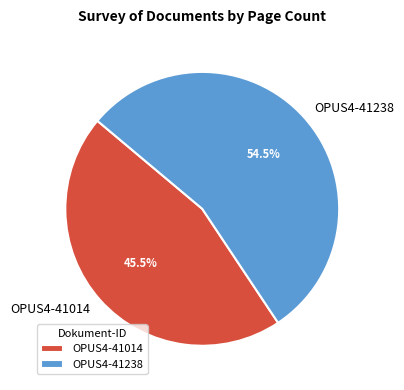

Combined, what portion of the pie is OPUS4-41238 and OPUS4-41014?

100.0%